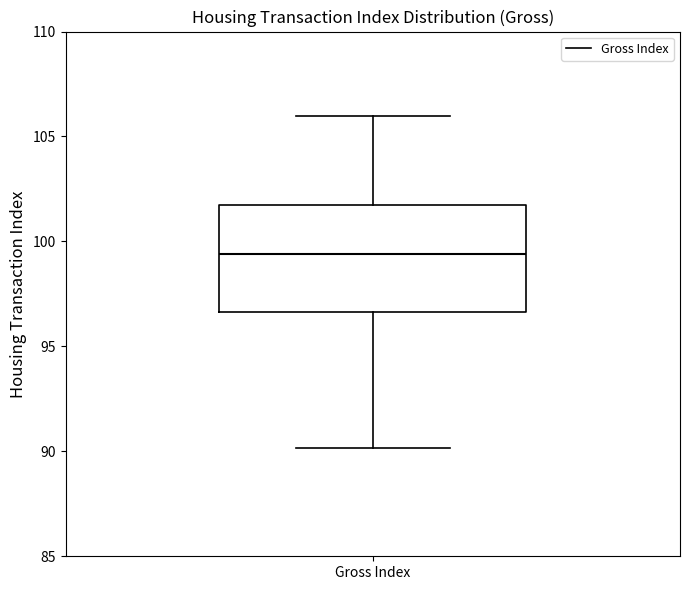

Transcribe this box plot: give where the median line is, the range the box spans, and where the two whiskers end, as read against the y-axis. The values are not printed on the chart, so give them approximately, as read against the axis.

median 99.5, box 96.5 to 101.5, whiskers 90.0 to 106.0